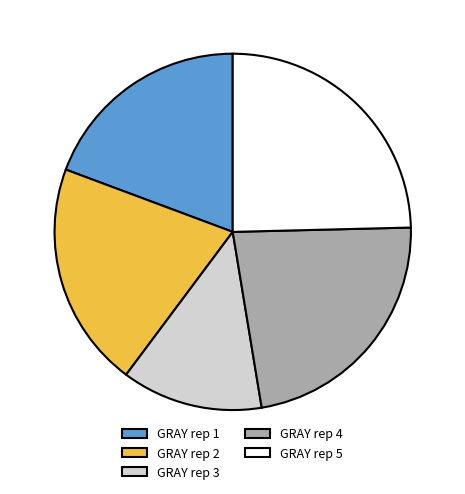

Between GRAY rep 5 and GRAY rep 1, which is larger?

GRAY rep 5